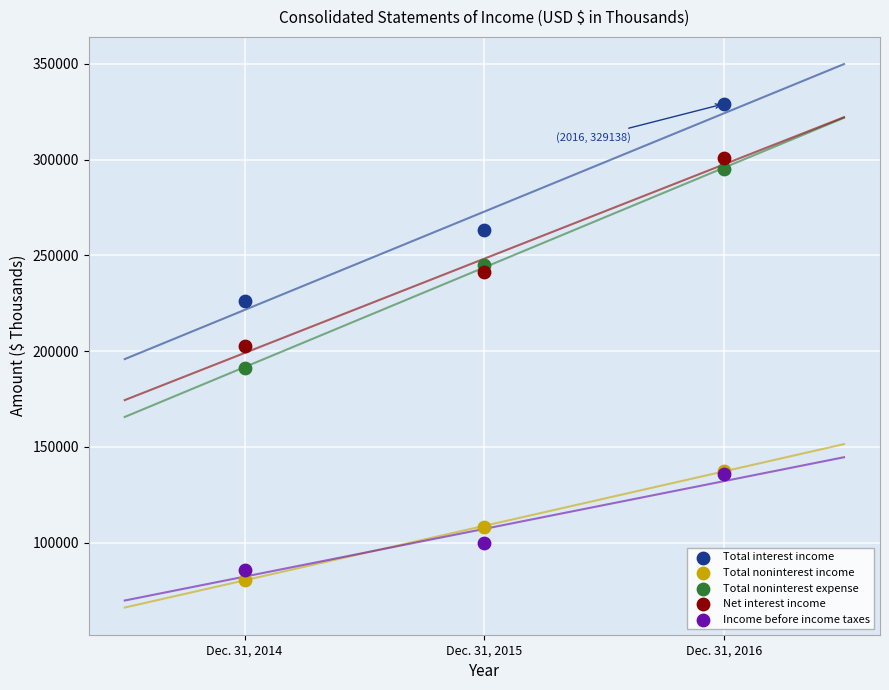

Which series reaches the minimum Y coordinate?

Total noninterest income